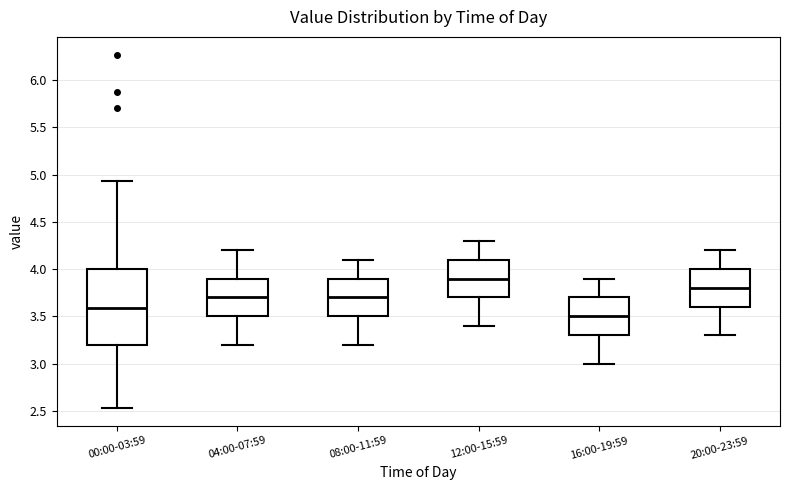

Which box's median line is the lowest?

16:00-19:59